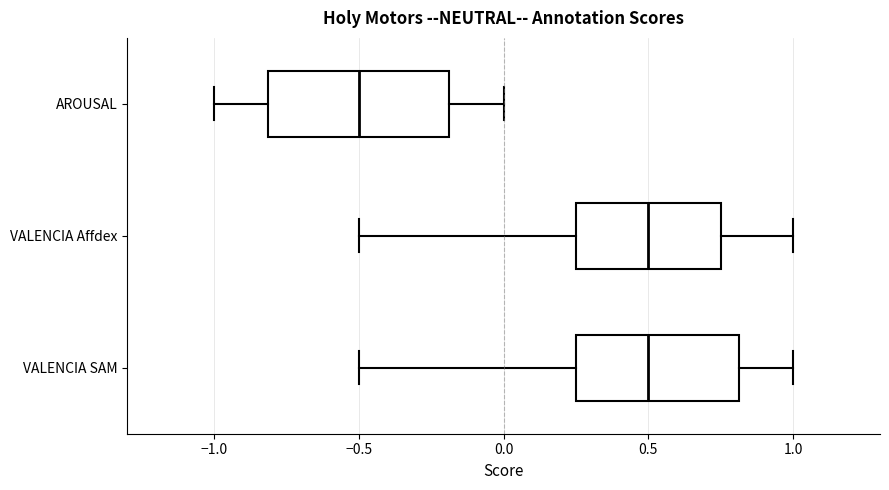

Which box's median line is the furthest to the left?

AROUSAL